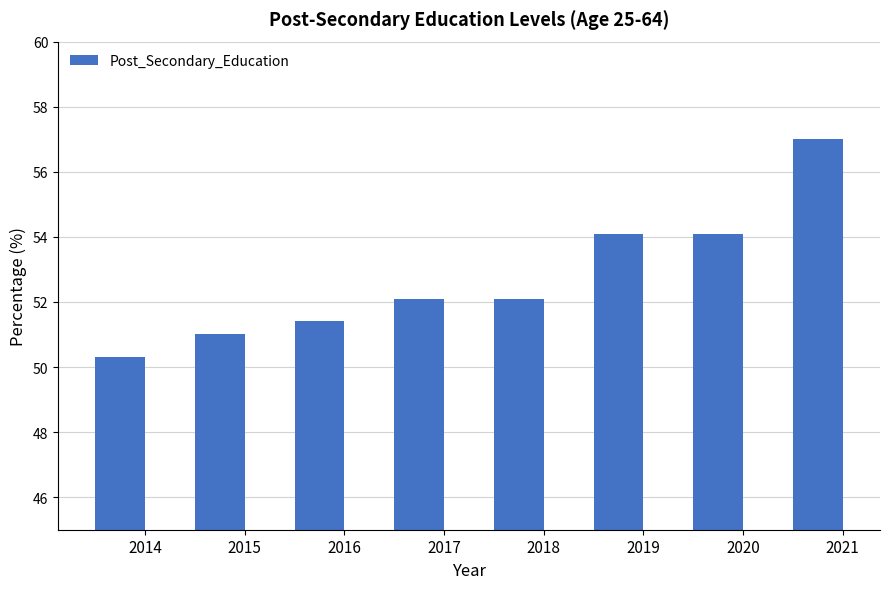

What is the change in value from 2016 to 2021?

+5.6